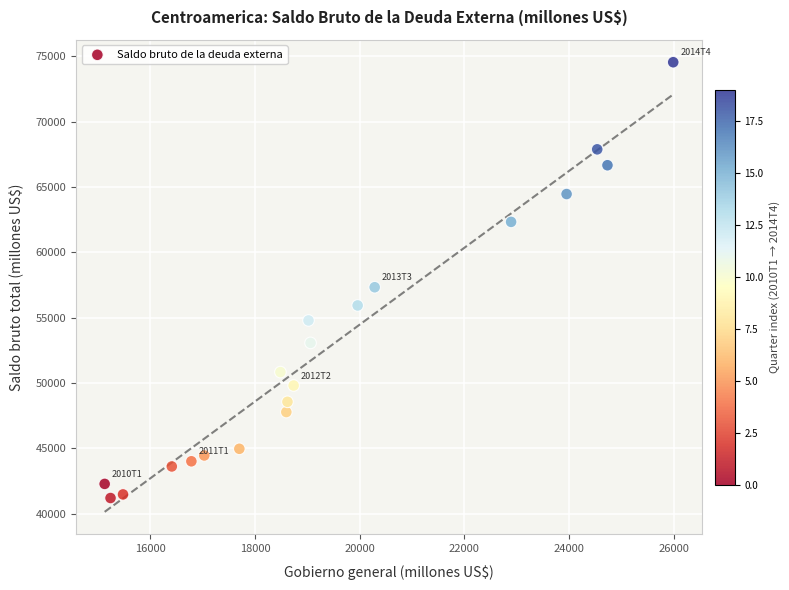

What Y value in the scatter plot is closest to 57868?

57324.2